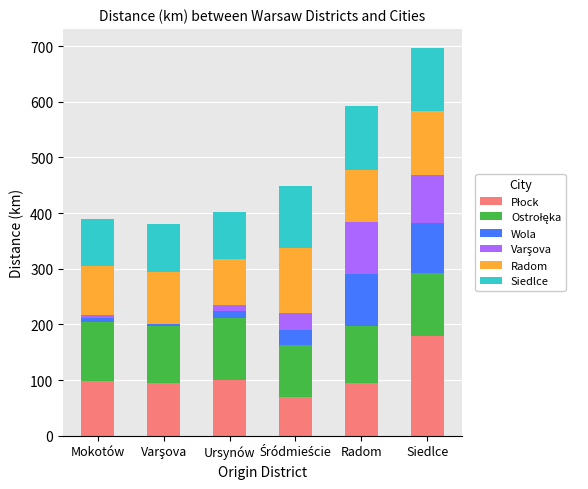

At which category is the sum across all series the highest?

Siedlce